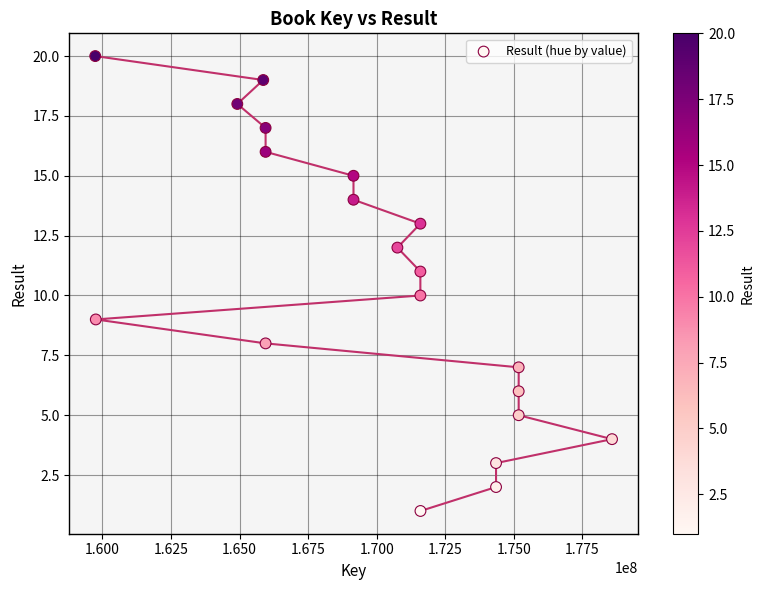

What is the range of Y values (max minus min)?

19